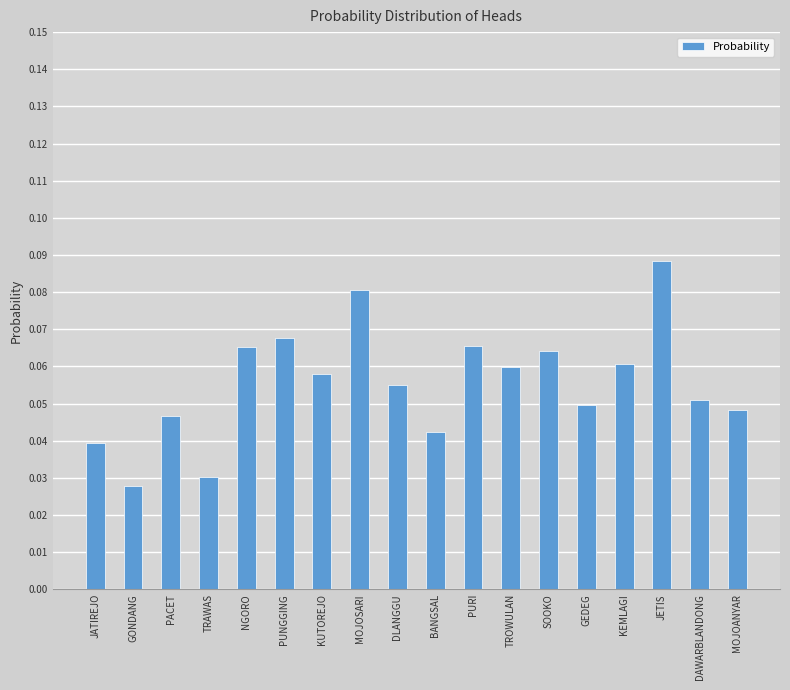

Are the bars horizontal?

No